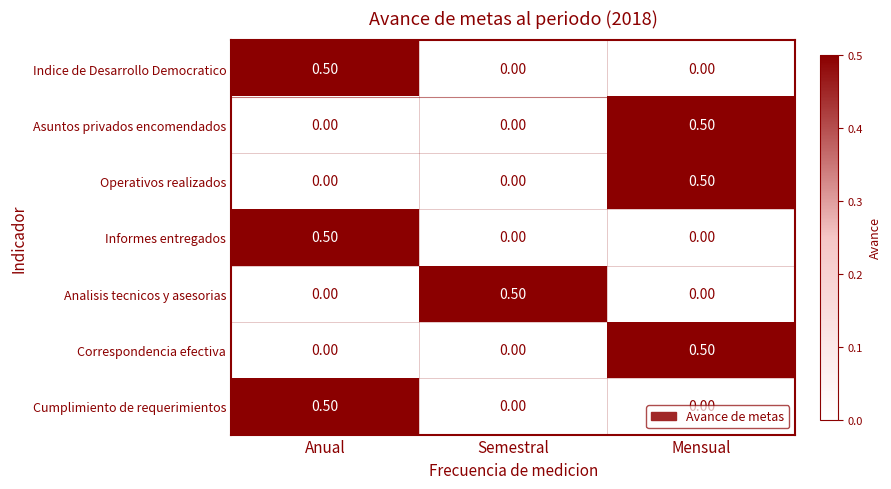

At how many categories does at least one series exceed 0?

3